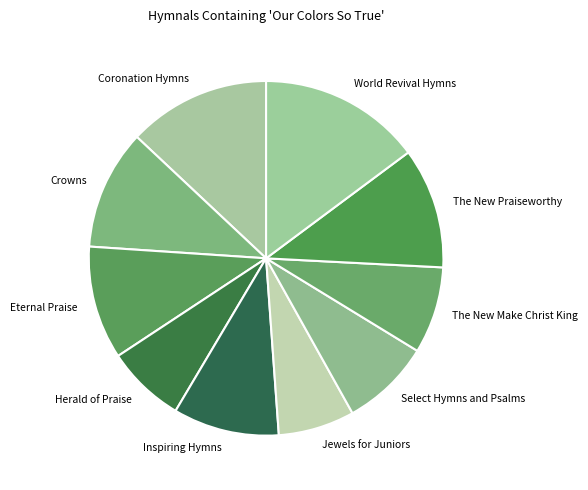

Which has a higher value, World Revival Hymns or Select Hymns and Psalms?

World Revival Hymns